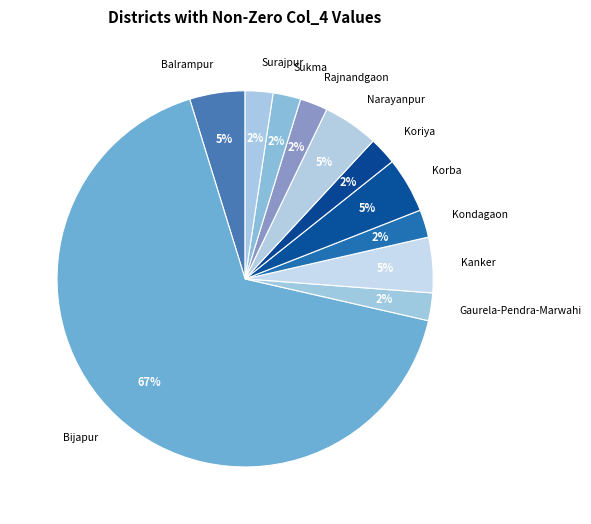

To the nearest percent, what is the combined percentage of Kanker and Rajnandgaon?

7%